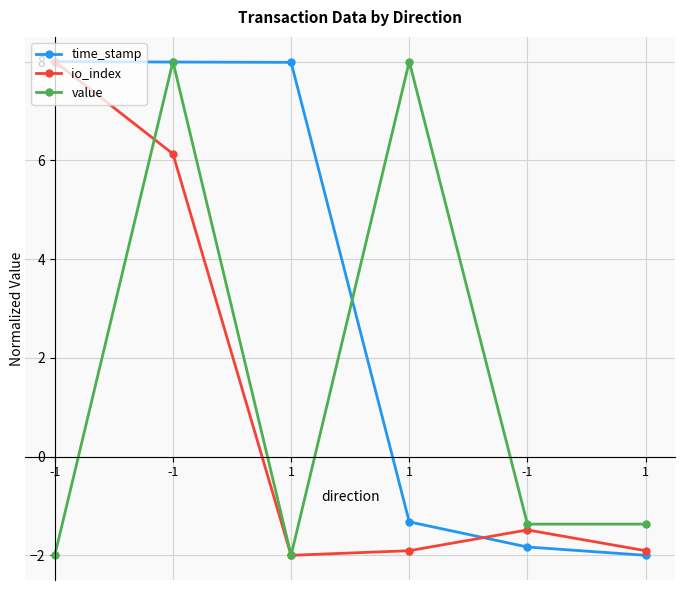

Which series has the largest total across all categories?

time_stamp